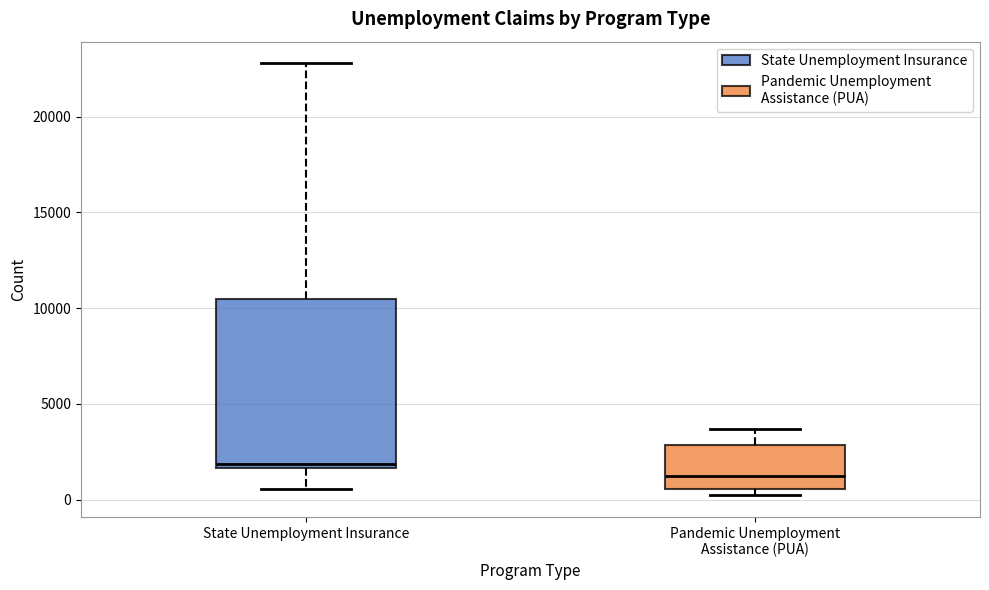

Which box has the highest median line?

State Unemployment Insurance